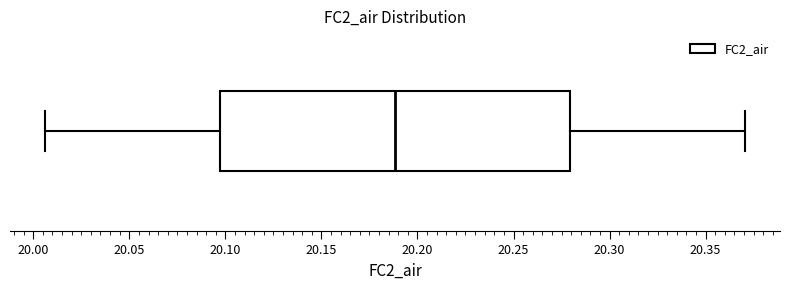

Transcribe this box plot: give where the median line is, the range the box spans, and where the two whiskers end, as read against the x-axis. The values are not printed on the chart, so give them approximately, as read against the axis.

median 20.190, box 20.095 to 20.280, whiskers 20.005 to 20.370